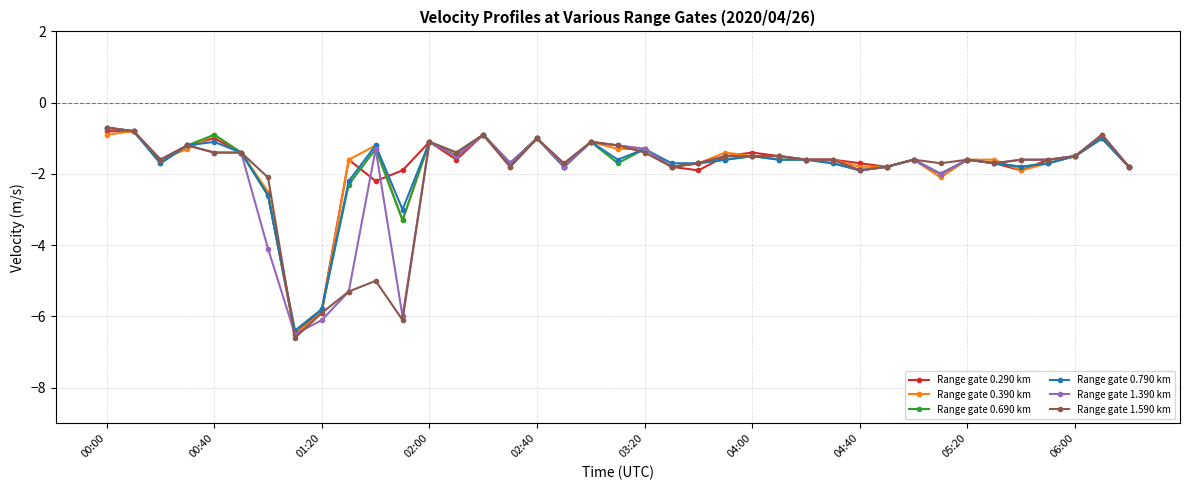

What is the difference between the maximum and minimum values in the Range gate 0.290 km series?

5.7